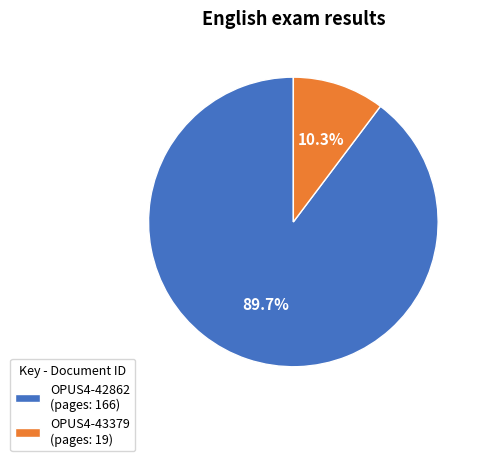

What is the largest slice in the pie chart?

OPUS4-42862